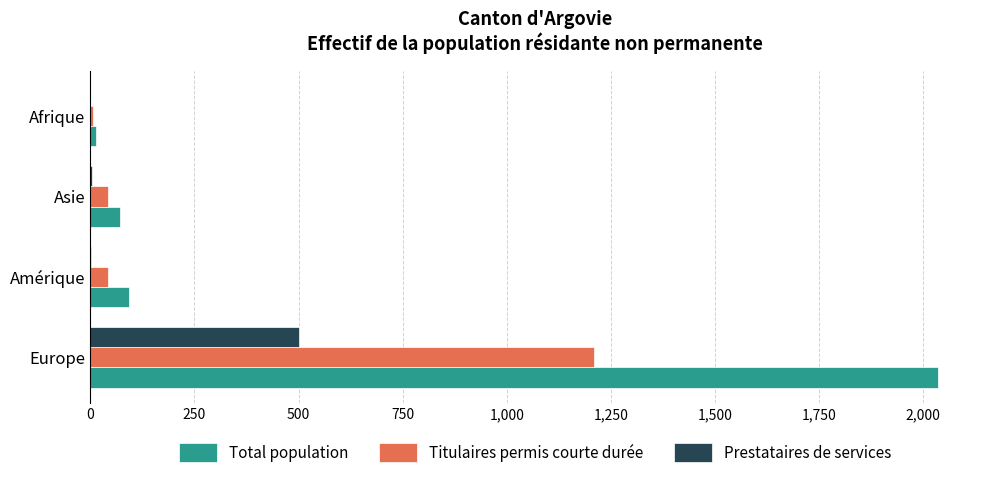

Is it true that Titulaires permis courte durée equals 1878 at Europe?

False